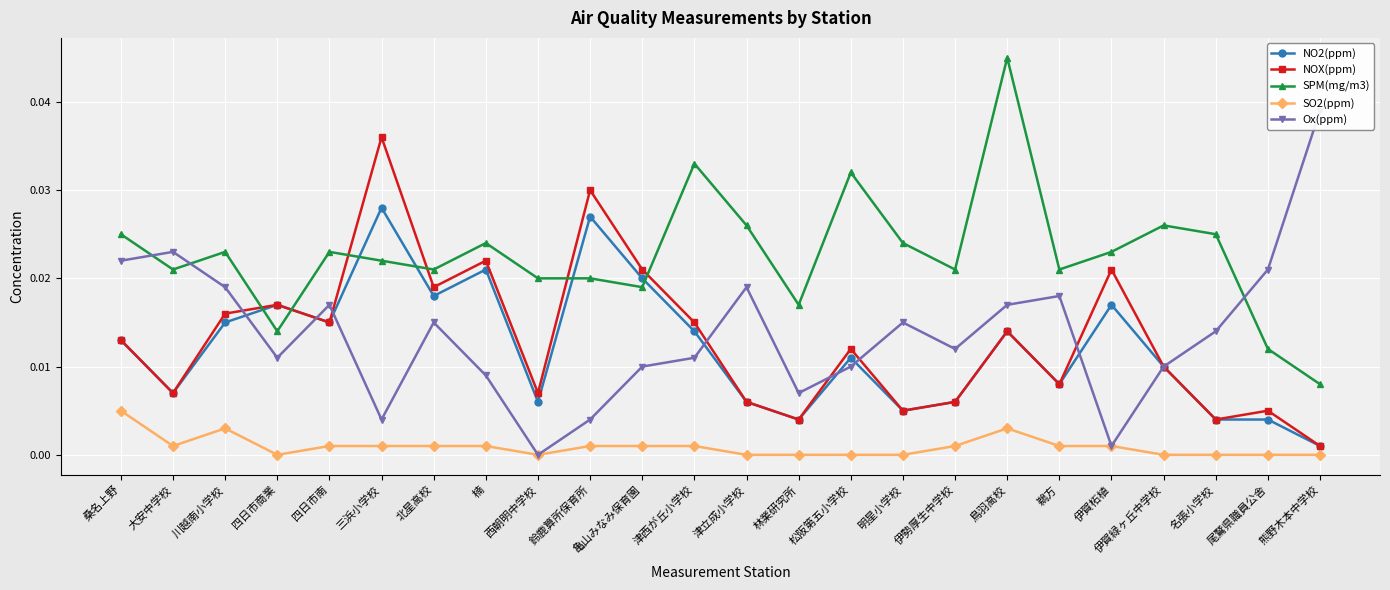

Which label corresponds to the smallest value in the chart?

四日市商業